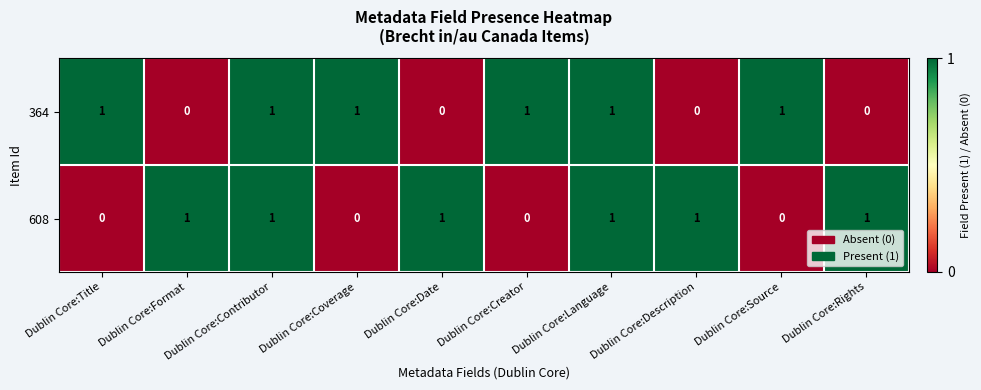

Which series changed the most between Dublin Core:Contributor and Dublin Core:Creator?

608